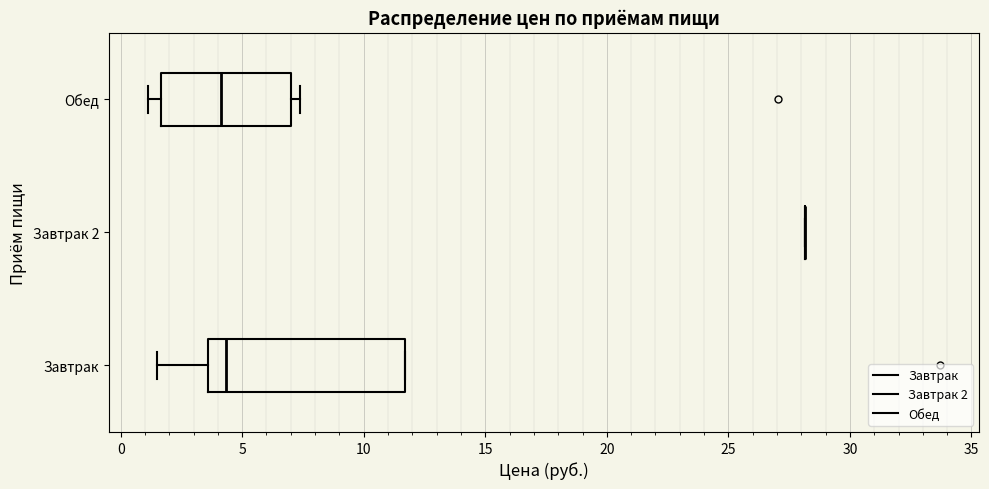

Reading bottom to top, transcribe this box plot: for each box, give where its median line is, the range the box spans, and where its two whiskers end, as read against the x-axis. The values are not printed on the chart, so give them approximately, as read against the axis.

Завтрак: median 4.5, box 3.5 to 11.5, whiskers 1.5 to 11.5
Завтрак 2: box collapsed to a line at 28.0, whiskers 28.0 to 28.0
Обед: median 4.0, box 1.5 to 7.0, whiskers 1.0 to 7.5